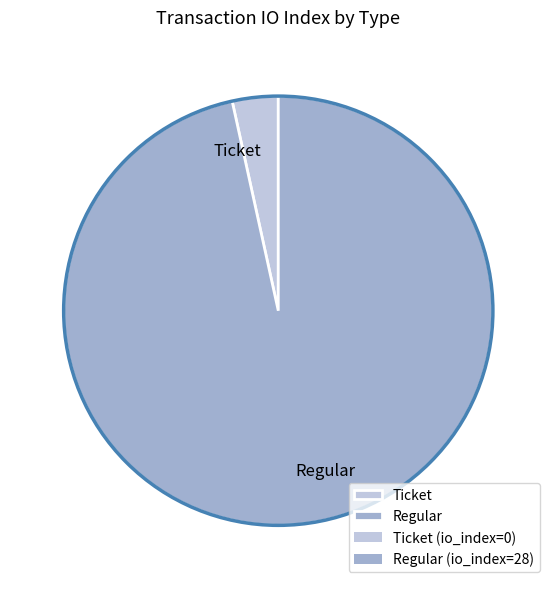

Is the sum of Ticket and Regular greater than half?

Yes